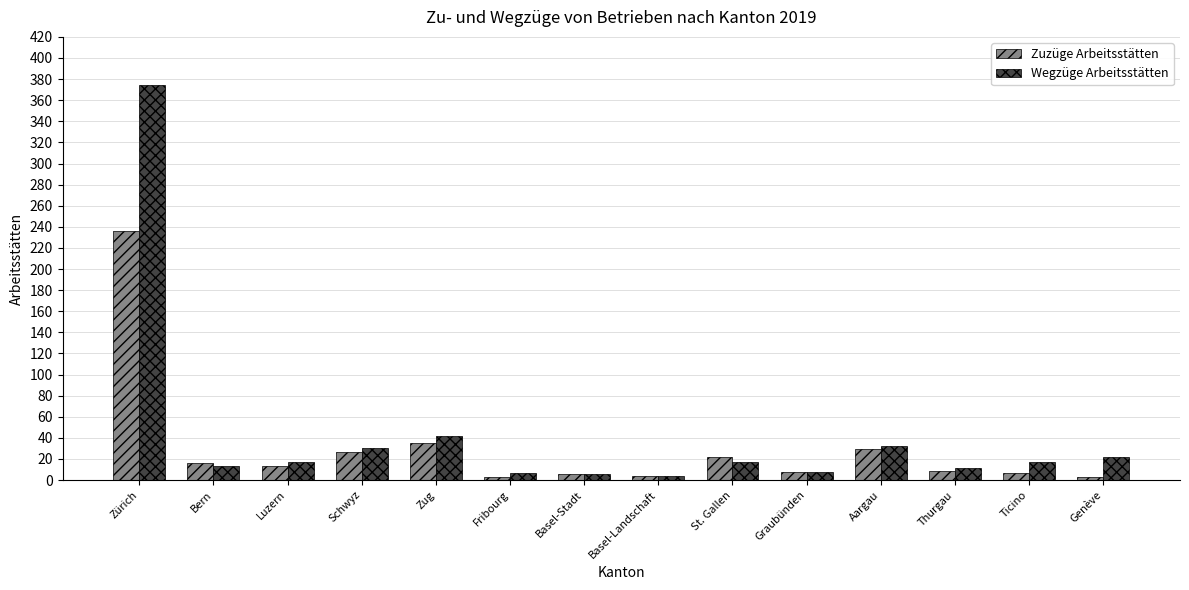

At which label does Wegzüge Arbeitsstätten first exceed 17?

Zürich